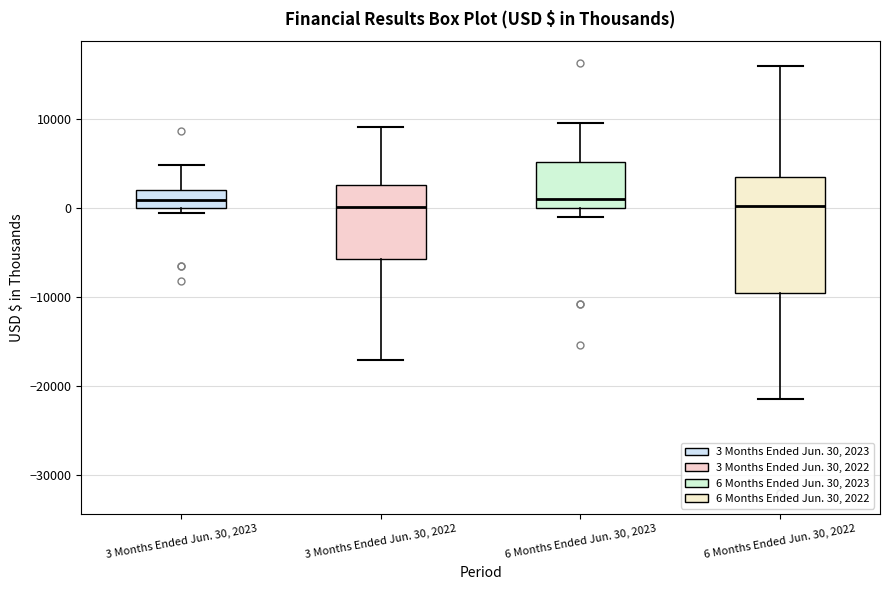

Where is the upper edge of the box for 6 Months Ended Jun. 30, 2023 on the y-axis? The values are not printed on the chart, so give them approximately, as read against the axis.

5000